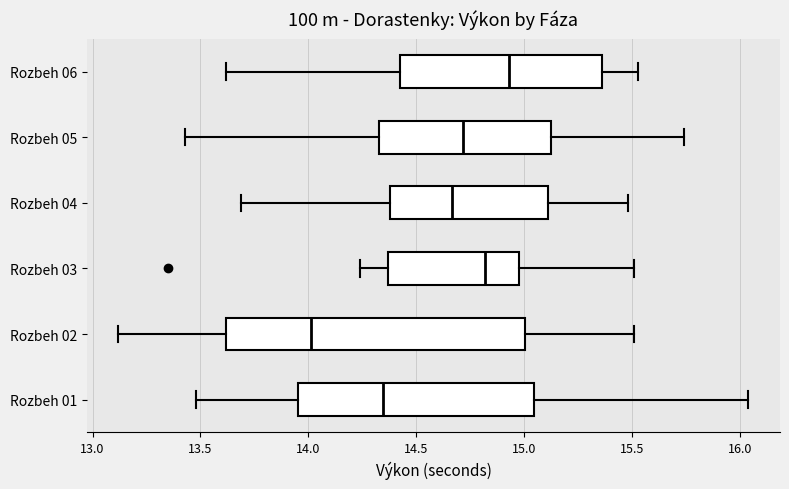

Reading bottom to top, transcribe this box plot: for each box, give where its median line is, the range the box spans, and where its two whiskers end, as read against the x-axis. The values are not printed on the chart, so give them approximately, as read against the axis.

Rozbeh 01: median 14.35, box 13.95 to 15.05, whiskers 13.50 to 16.05
Rozbeh 02: median 14.00, box 13.60 to 15.00, whiskers 13.10 to 15.50
Rozbeh 03: median 14.80, box 14.35 to 15.00, whiskers 14.25 to 15.50
Rozbeh 04: median 14.65, box 14.40 to 15.10, whiskers 13.70 to 15.50
Rozbeh 05: median 14.70, box 14.35 to 15.15, whiskers 13.45 to 15.75
Rozbeh 06: median 14.95, box 14.45 to 15.35, whiskers 13.60 to 15.55